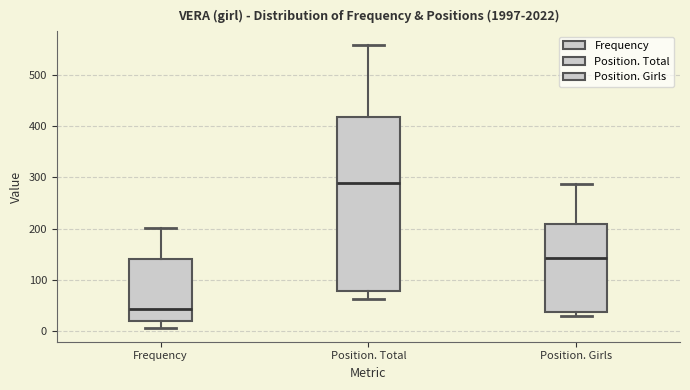

Which box's median line is the lowest?

Frequency